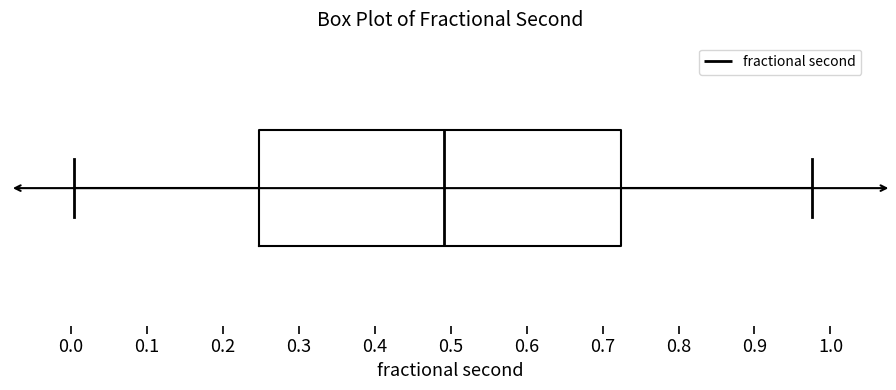

Read this box plot against the x-axis: the position of the median line, the range covered by the box, and the ends of both whiskers. The values are not printed on the chart, so give them approximately, as read against the axis.

median 0.49, box 0.25 to 0.72, whiskers 0.00 to 0.98